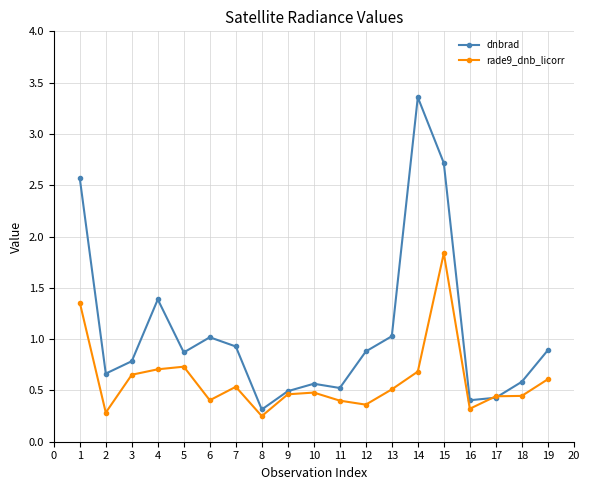

Which series has the largest total across all categories?

dnbrad